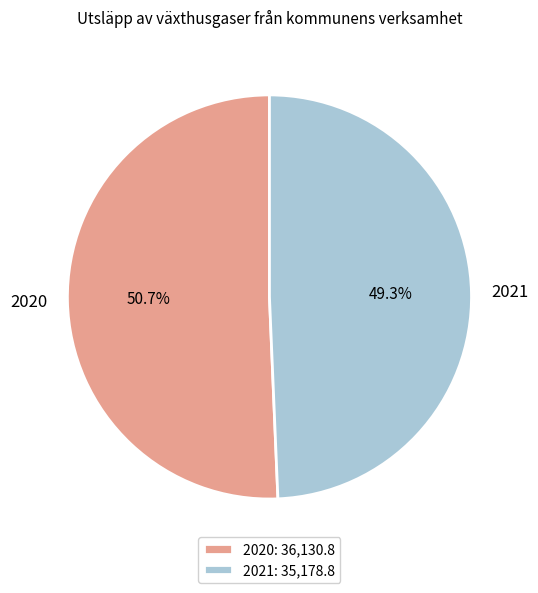

The 2021 slice represents 49% of the pie. True or false?

True